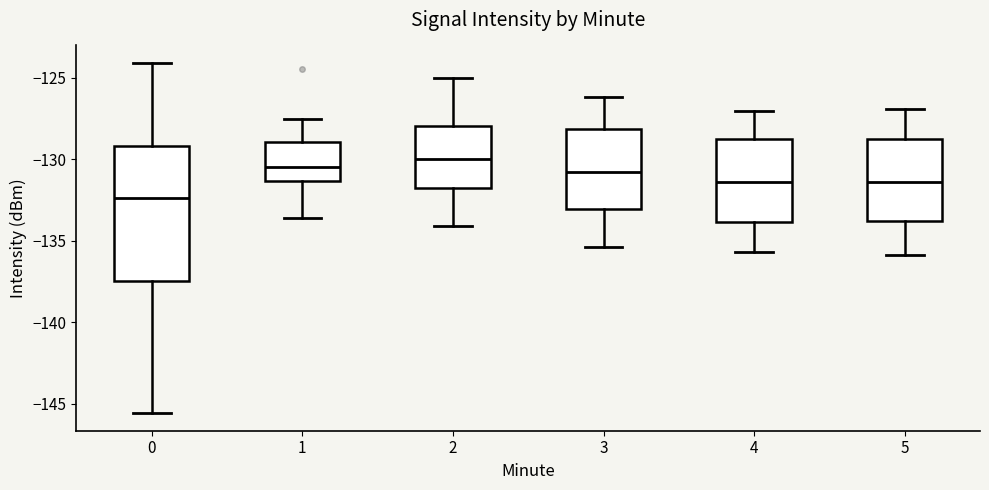

Comparing the boxes themselves (not the whiskers), which one is the tallest?

0